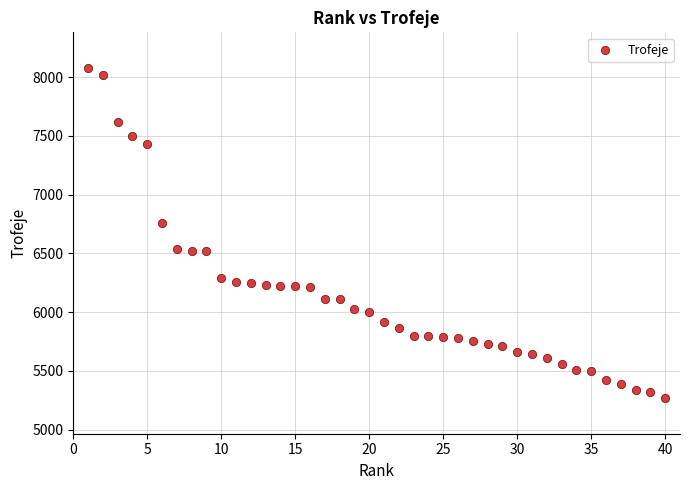

What Y value in the scatter plot is closest to 6673?

6757